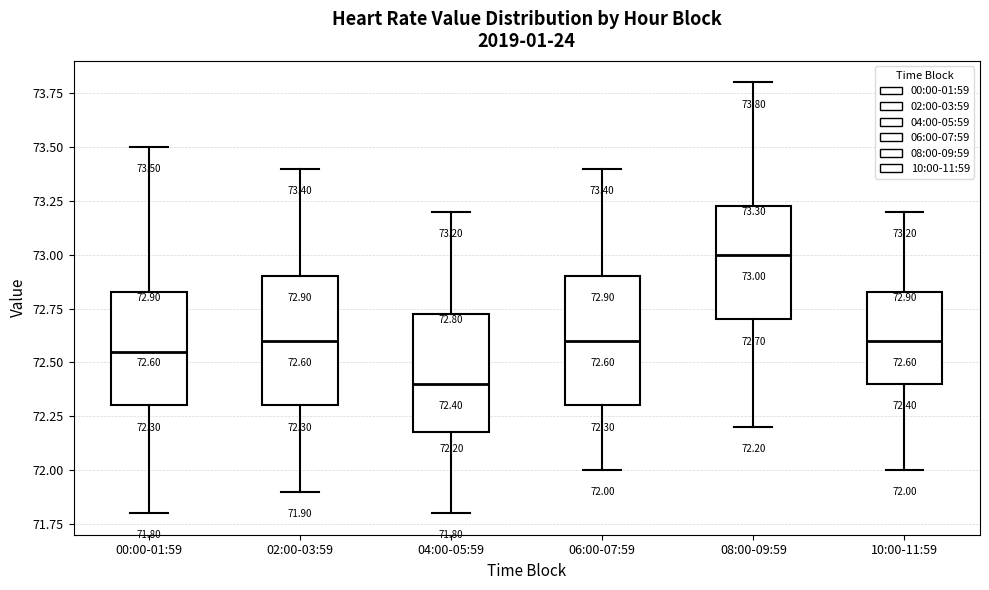

Which box has the lowest median line?

04:00-05:59